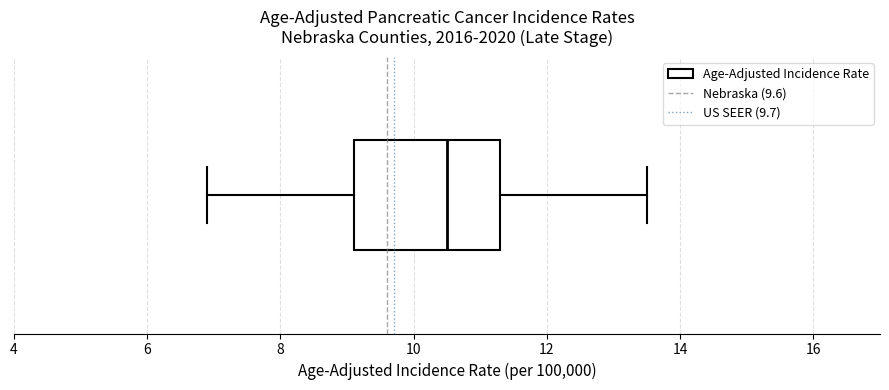

Where does the right whisker of the box end on the x-axis? The values are not printed on the chart, so give them approximately, as read against the axis.

13.6